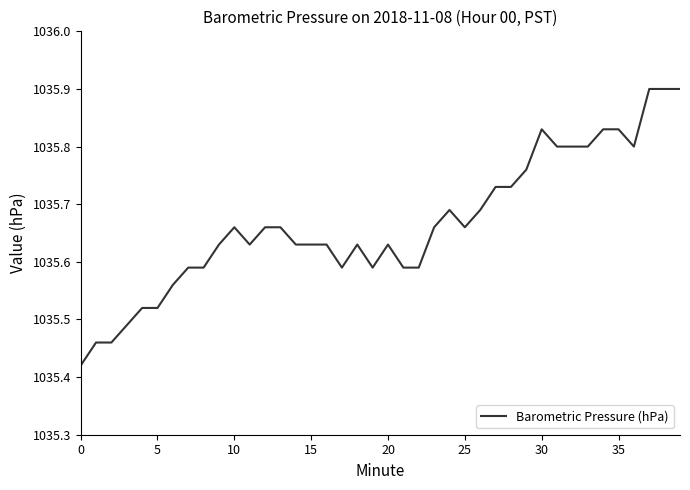

True or false: the data has more than 0 interior local peaks.

True